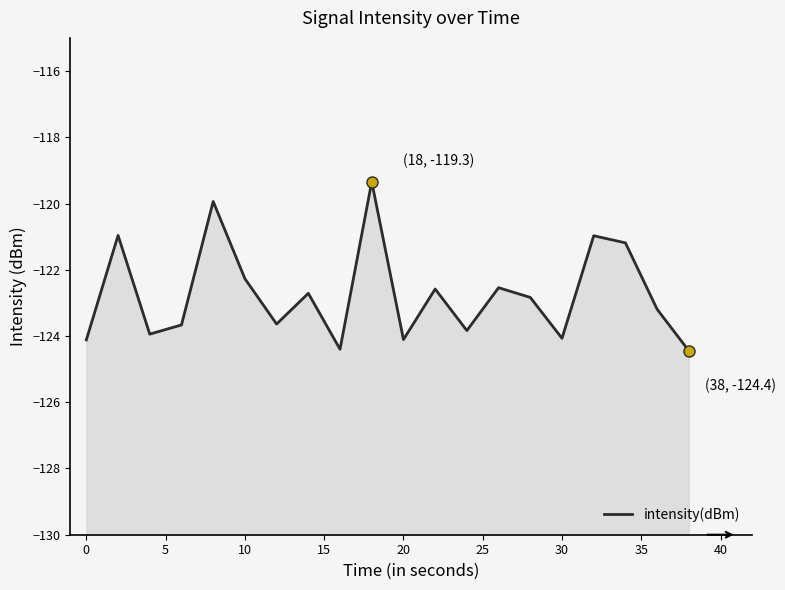

How many data points are less than -122?

15